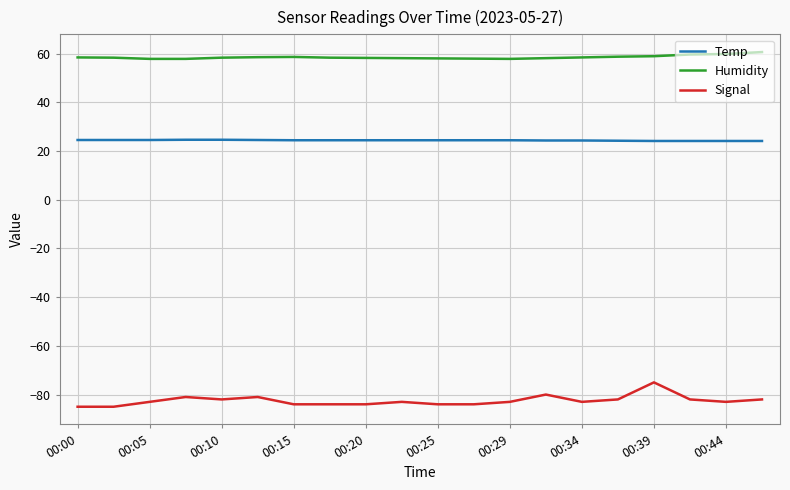

How many lines are shown in the chart?

3